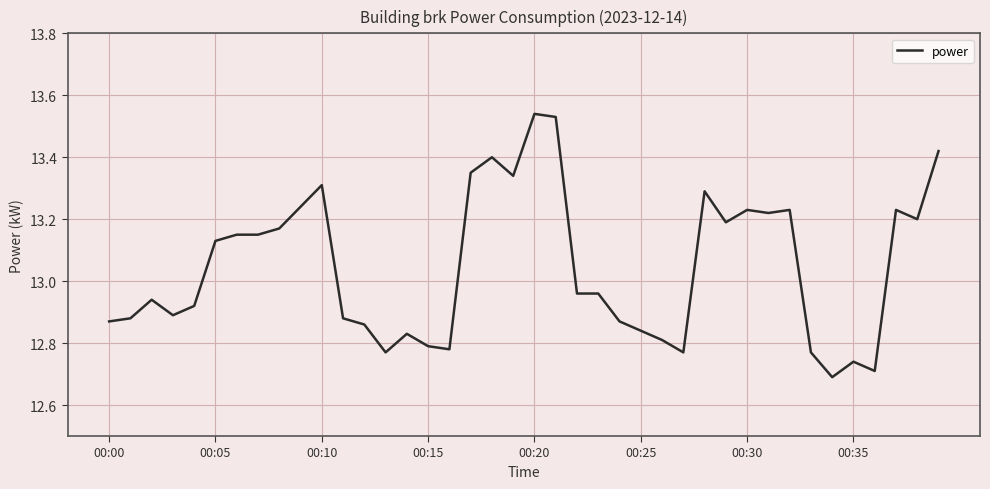

What is the value of the 31st point from the left?

13.2